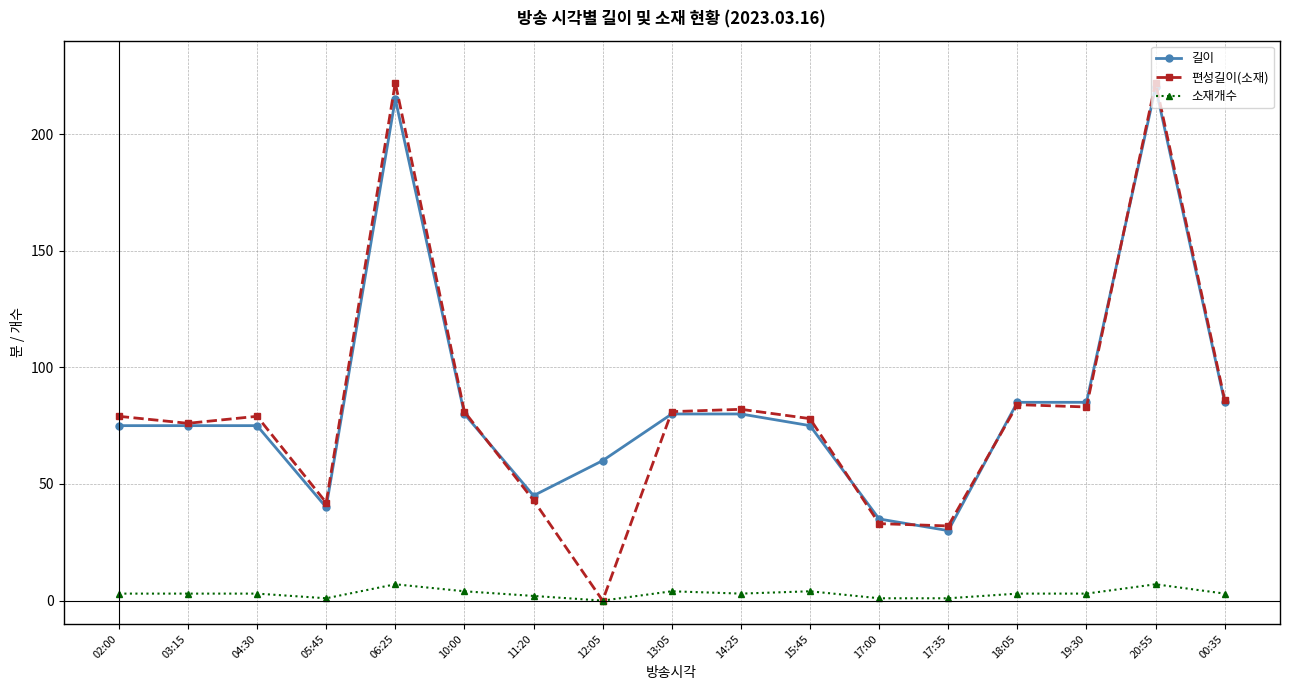

What is the maximum value shown in the chart?

222